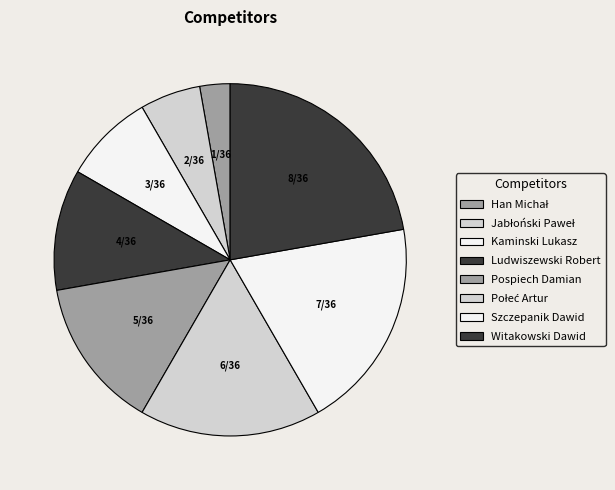

How much of the chart is everything except Jabłoński Paweł?

94.4%